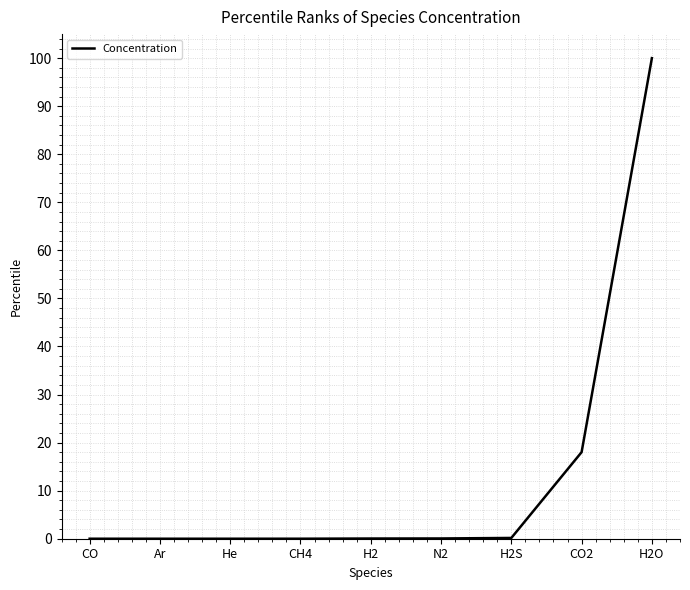

What is the greatest value displayed?

100.0